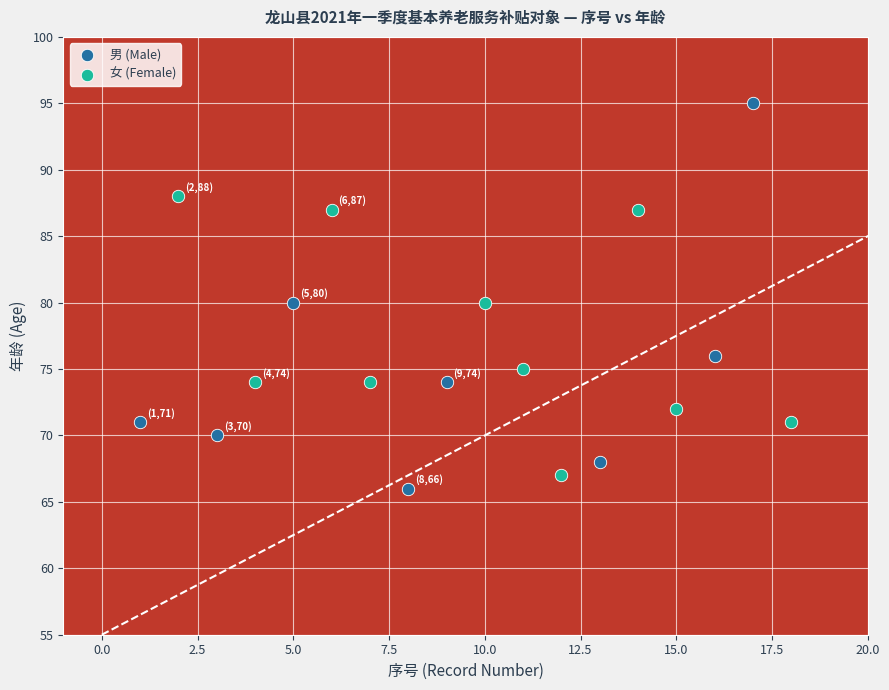

Which series has the largest Y range (max minus min)?

男 (Male)